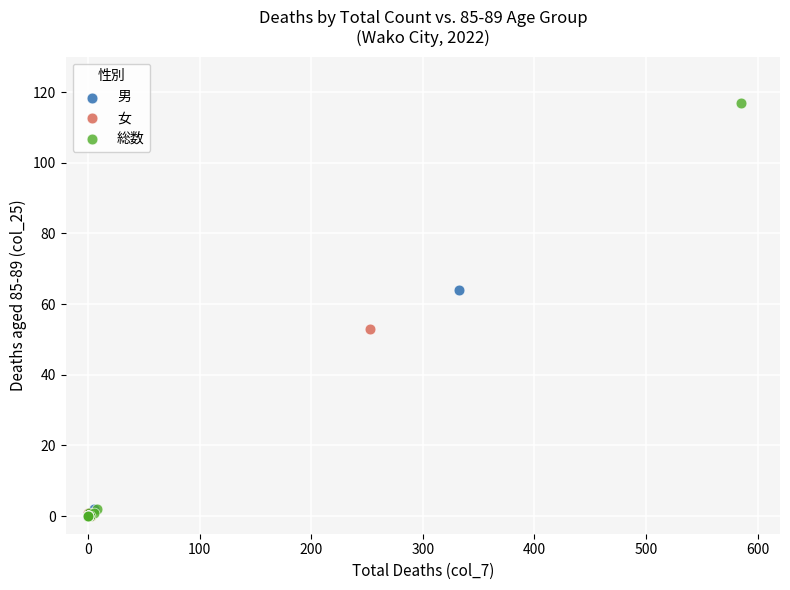

Which series reaches the maximum Y coordinate?

総数